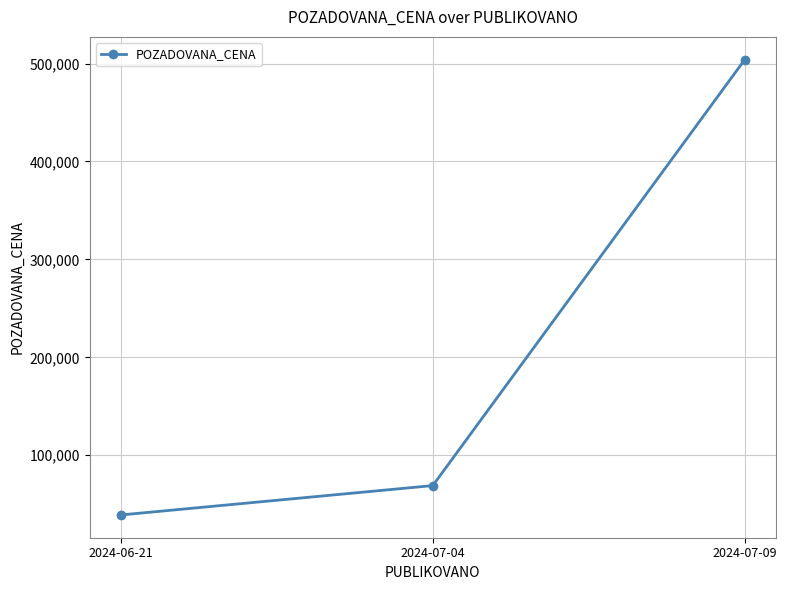

What is the ratio of the value at 2024-07-09 to the value at 2024-07-04?

7.3